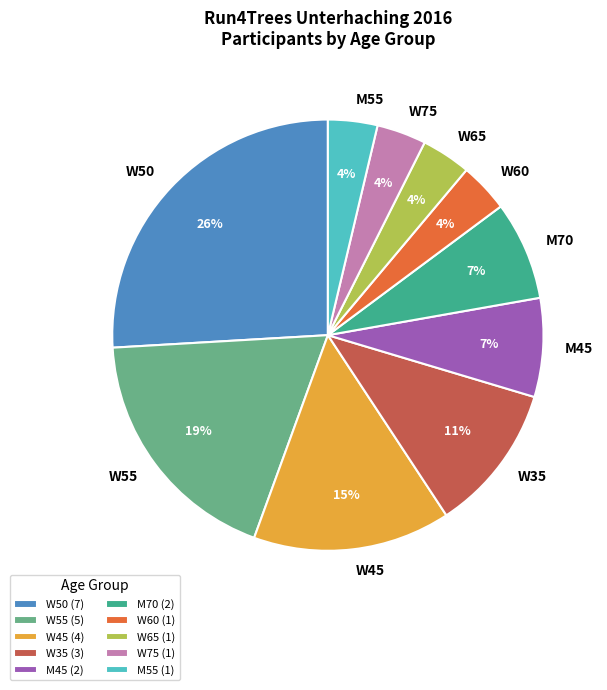

Which category has the biggest portion of the pie?

W50